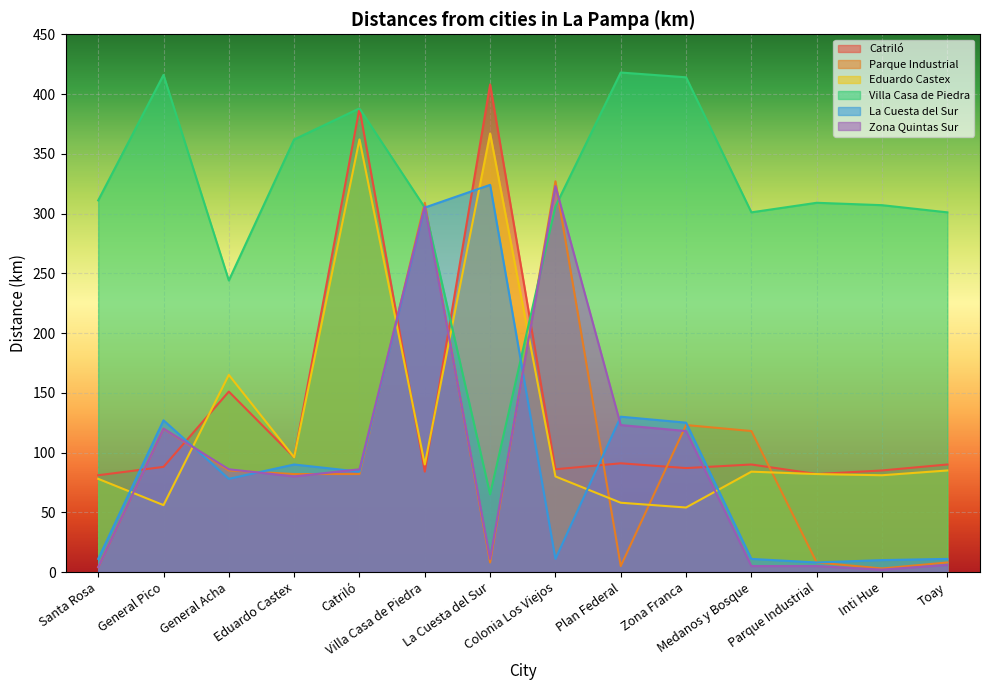

What is the value of the Parque Industrial point at the 13th from the left?

3